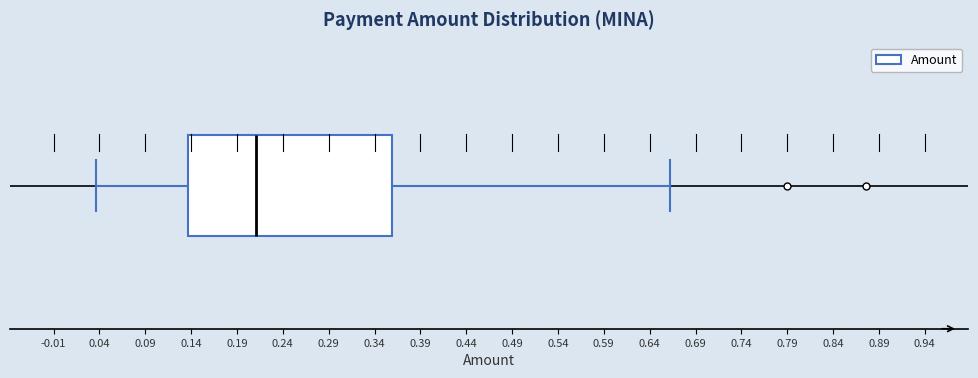

Read this box plot against the x-axis: the position of the median line, the range covered by the box, and the ends of both whiskers. The values are not printed on the chart, so give them approximately, as read against the axis.

median 0.210, box 0.135 to 0.360, whiskers 0.035 to 0.660